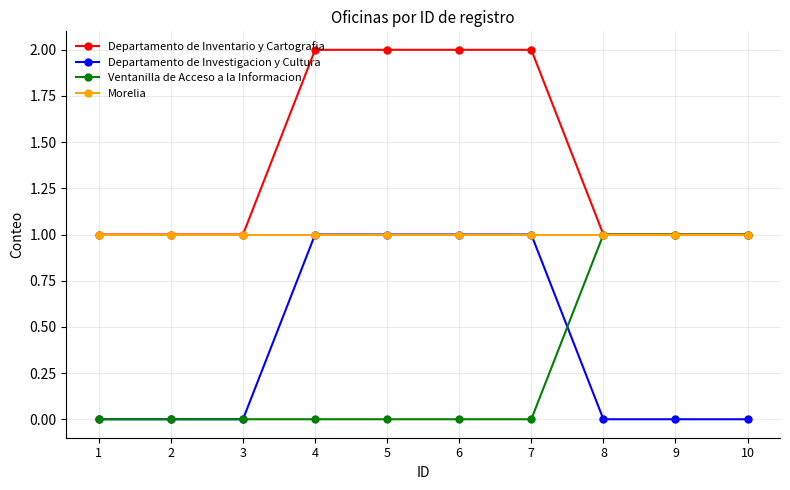

The Departamento de Investigacion y Cultura series shows 1 at 10. True or false?

False